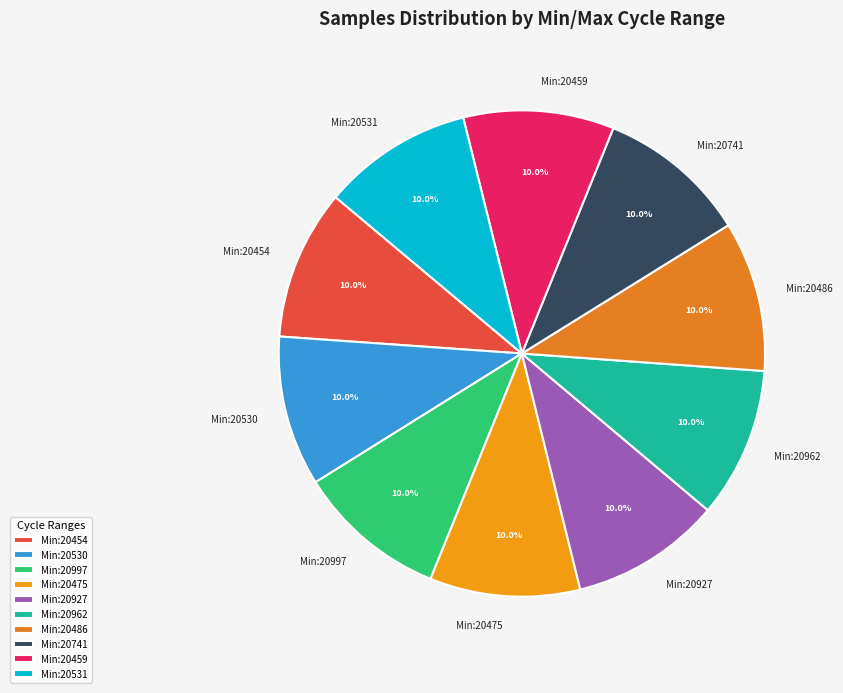

Is Min:20475 the majority of the pie?

No